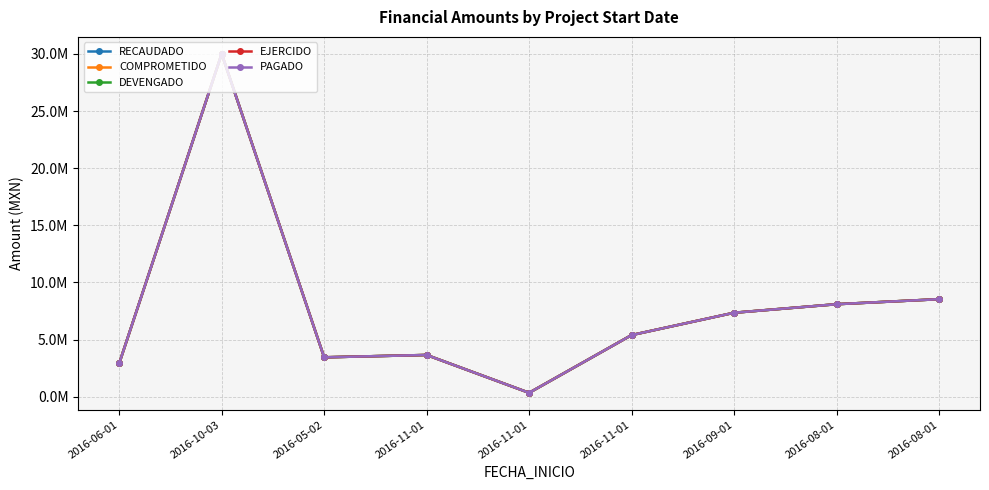

Is this an area chart (filled region under the line)?

No